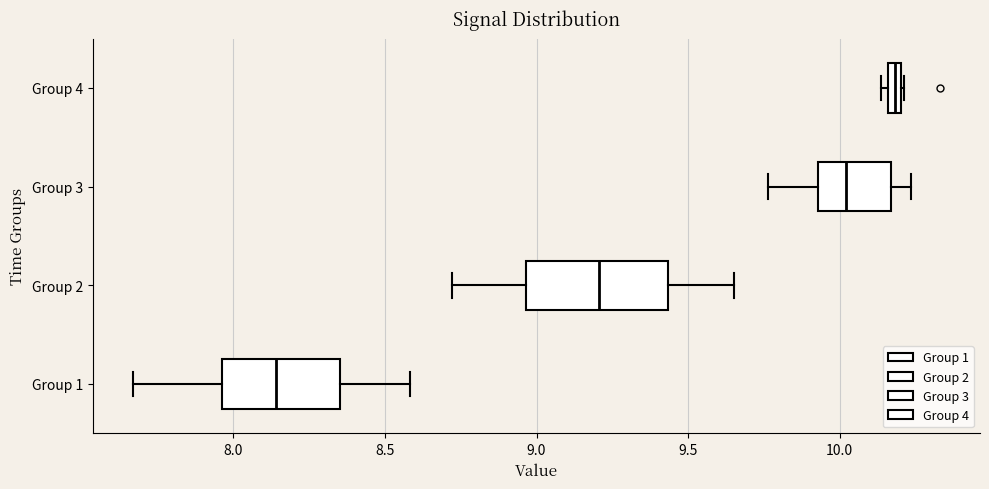

Where is the right edge of the box for Group 2 on the x-axis? The values are not printed on the chart, so give them approximately, as read against the axis.

9.45